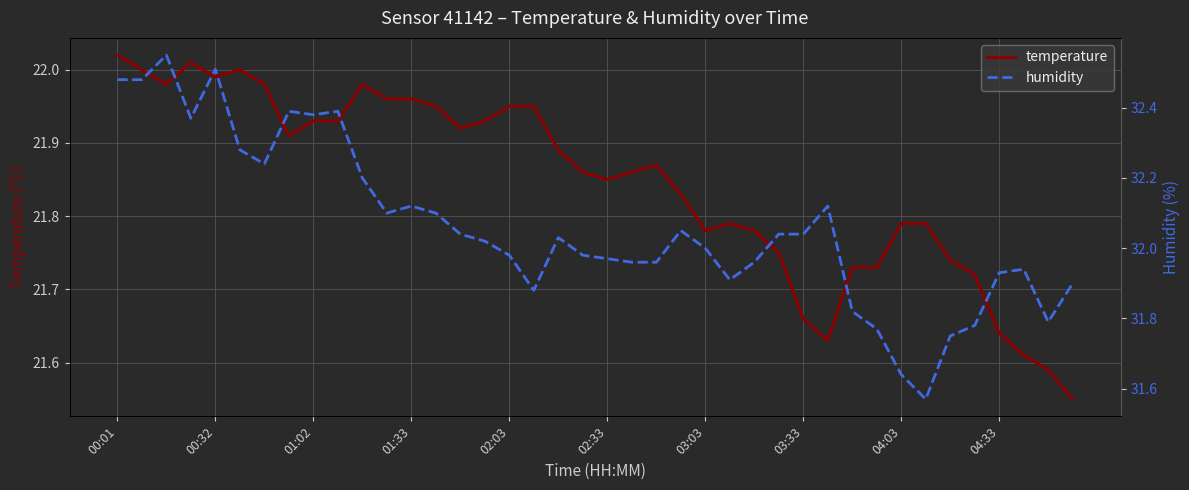

True or false: temperature has a value of 31.7 at 03:03.

False